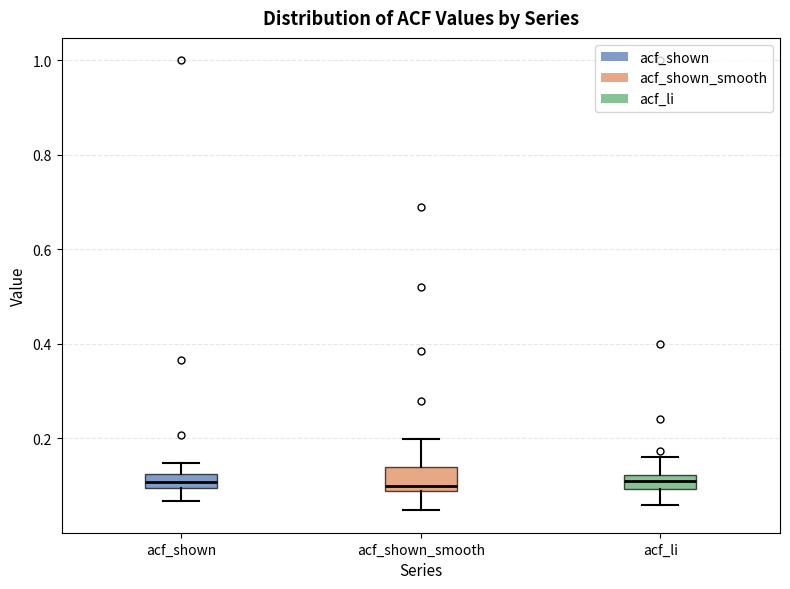

Where is the upper edge of the box for acf_li on the y-axis? The values are not printed on the chart, so give them approximately, as read against the axis.

0.12